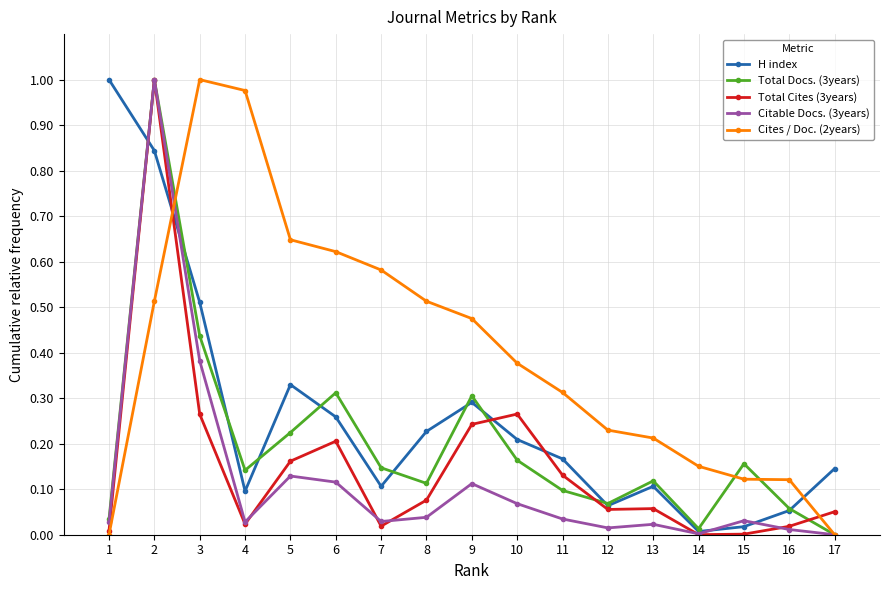

The value of H index at 3 is 0.9. True or false?

False